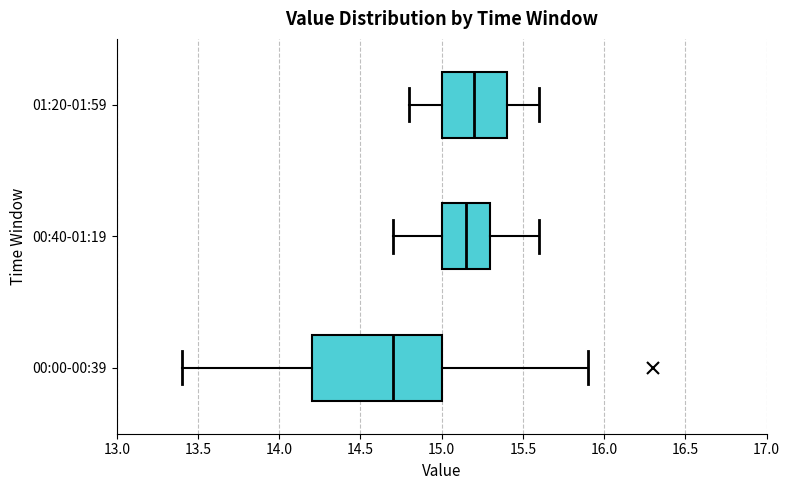

Which box has the furthest to the left median line?

00:00-00:39